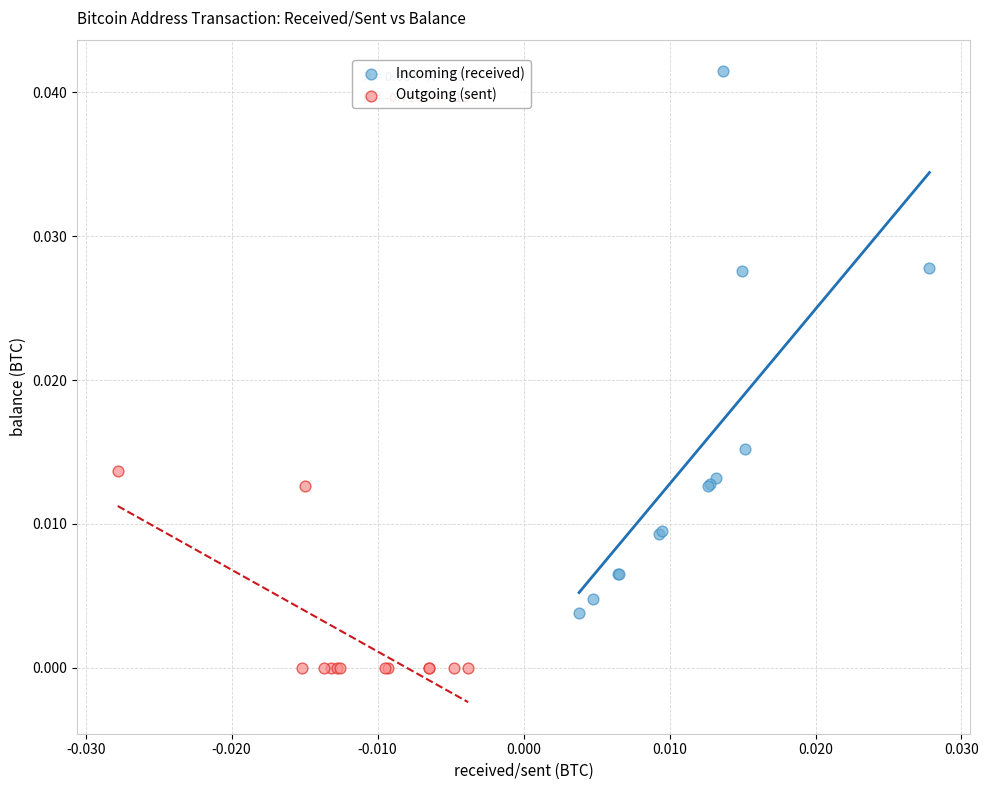

Which series contains the lowest Y value?

Outgoing (sent)